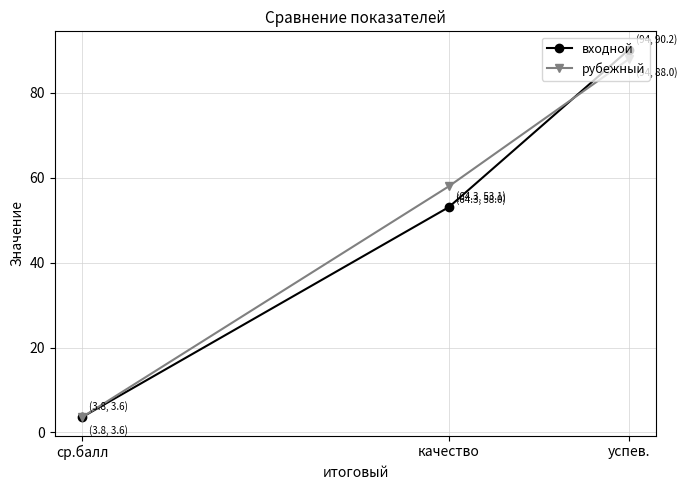

What is the approximate value of рубежный at качество?

58.0